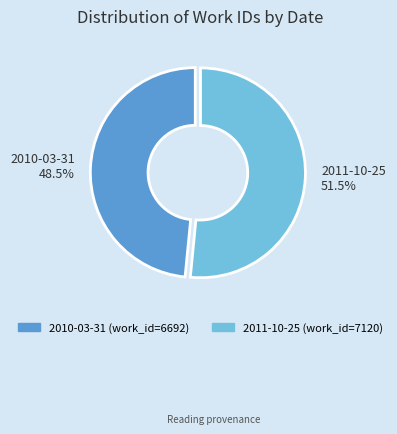

Is there any slice that represents more than half of the pie?

Yes